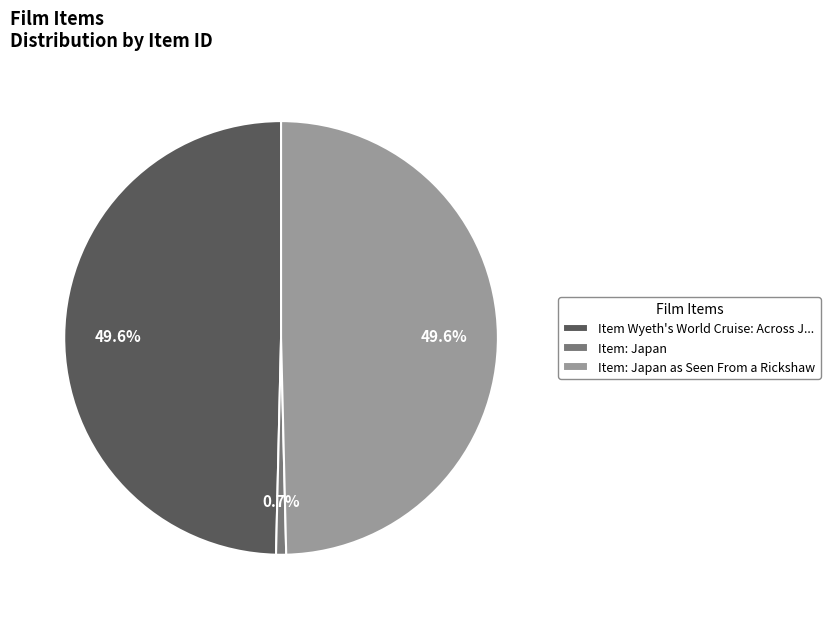

Approximately how many times larger is the value at Item Wyeth's World Cruise: Across J... compared to Item: Japan as Seen From a Rickshaw?

1.0